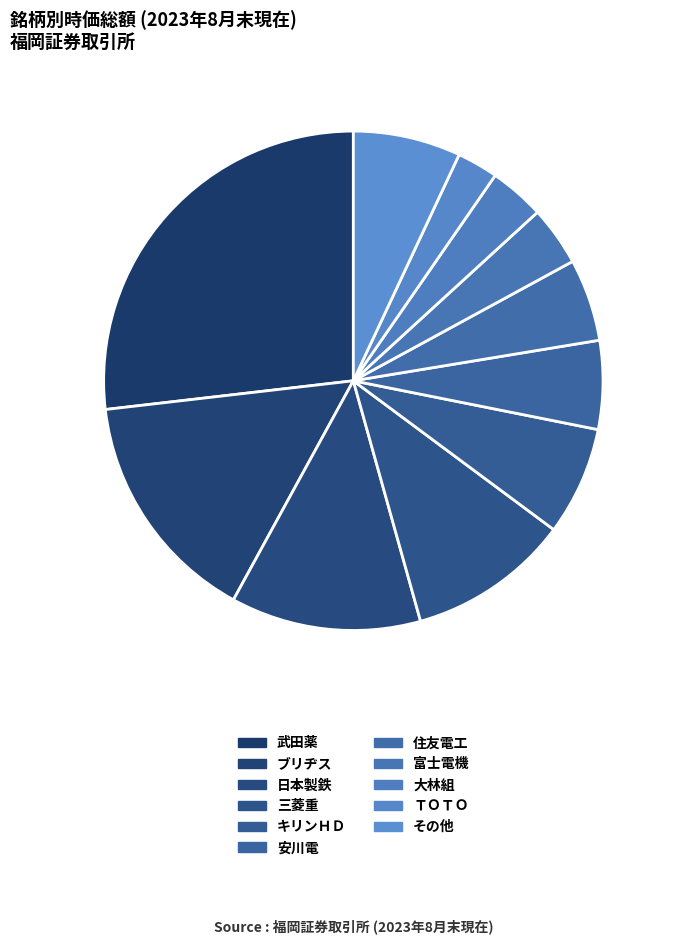

How many slices are in this pie chart?

11